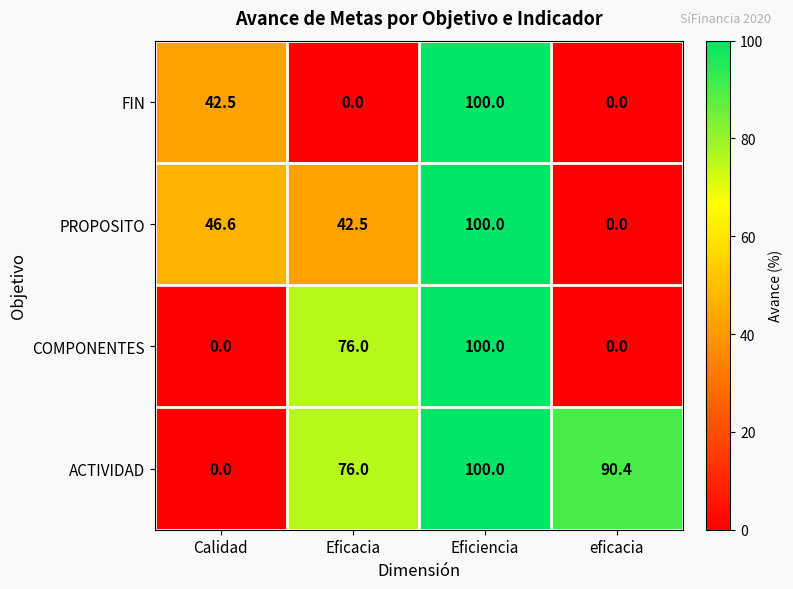

Reading right to left, extract all data points from this chart.

FIN: eficacia=0.0	Eficiencia=100.0	Eficacia=0.0	Calidad=42.5
PROPOSITO: eficacia=0.0	Eficiencia=100.0	Eficacia=42.5	Calidad=46.6
COMPONENTES: eficacia=0.0	Eficiencia=100.0	Eficacia=76.0	Calidad=0.0
ACTIVIDAD: eficacia=90.4	Eficiencia=100.0	Eficacia=76.0	Calidad=0.0